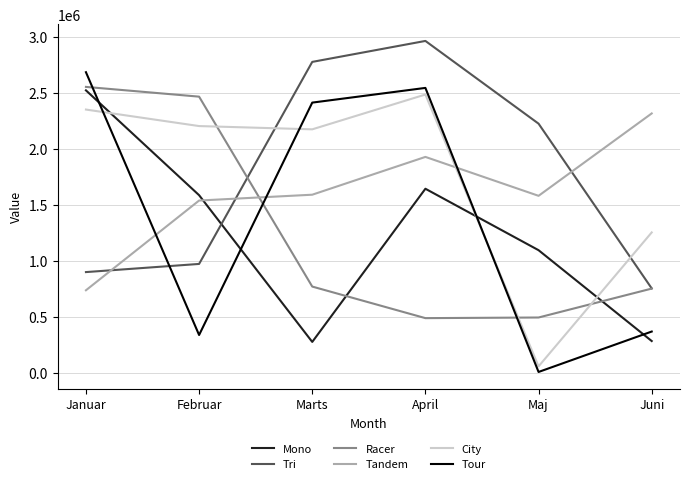

What is the minimum value for Tri?

753372